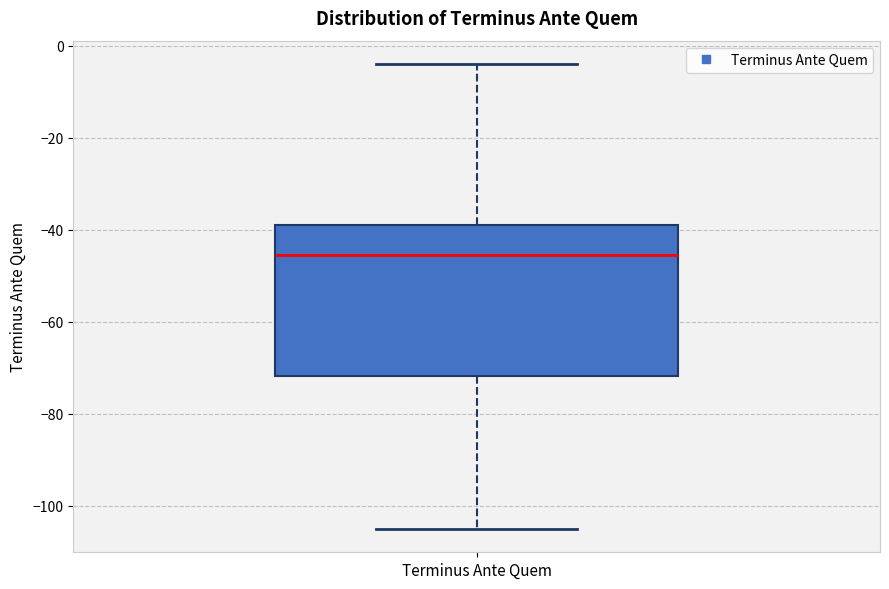

Where is the lower edge of the box for Terminus Ante Quem on the y-axis? The values are not printed on the chart, so give them approximately, as read against the axis.

-72